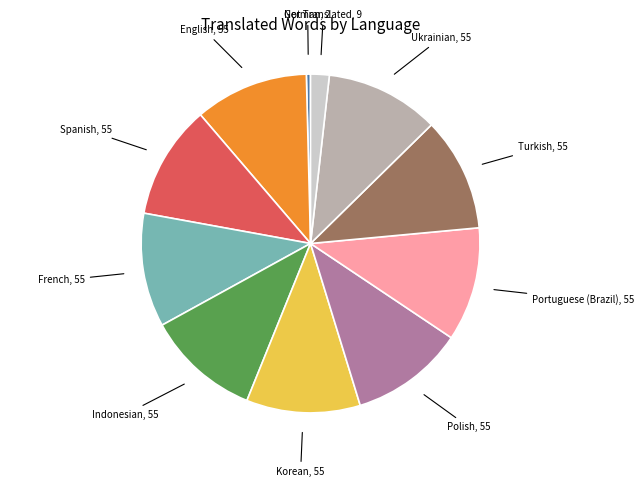

Between English and Not Translated, which is larger?

English